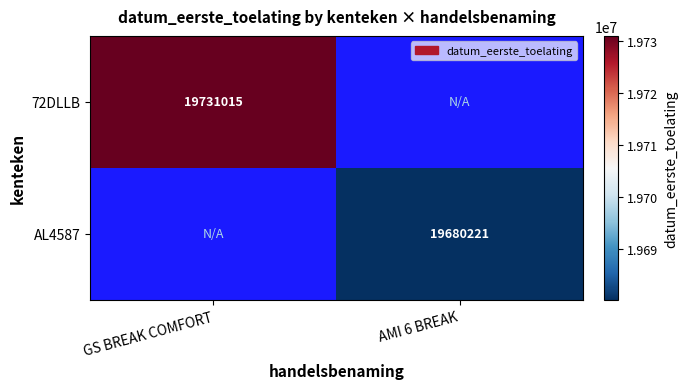

The value of 72DLLB at GS BREAK COMFORT is 12949169. True or false?

False